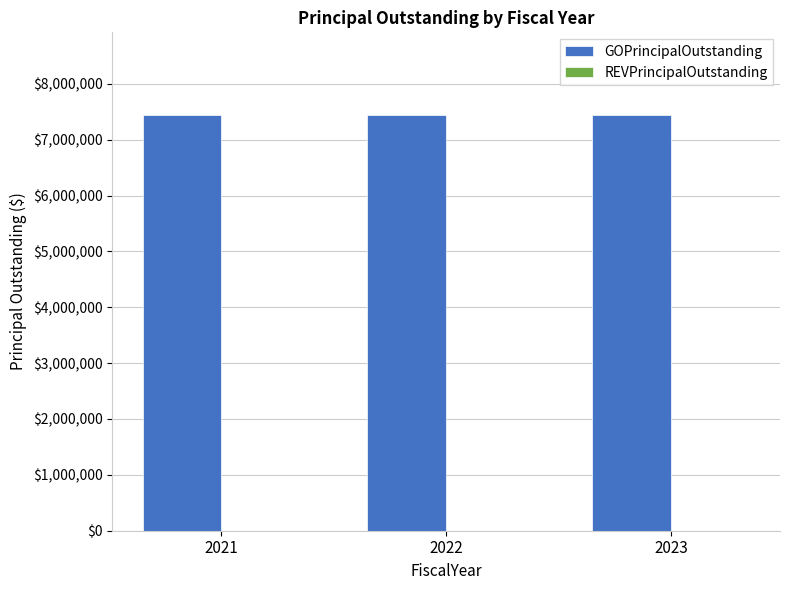

Between 2023 and 2022, which is larger?

2023